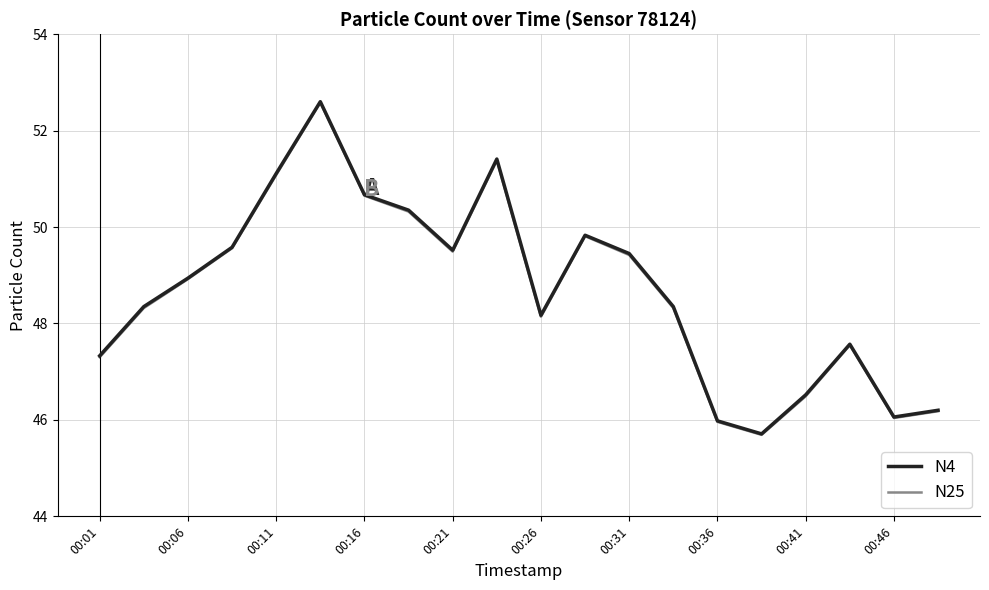

True or false: N4 and N25 cross at least once.

False